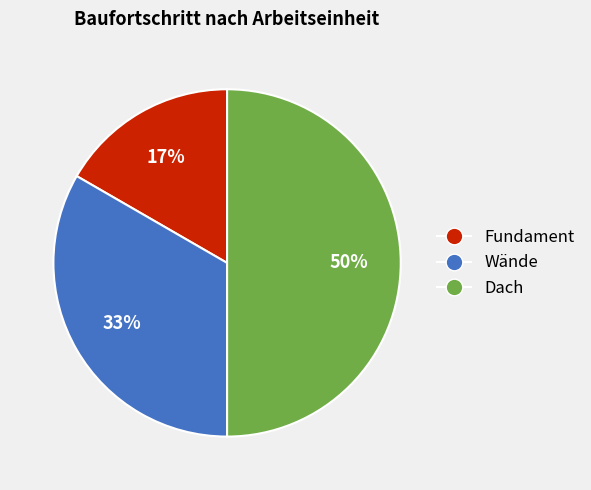

True or false: Fundament accounts for 17% of the total.

True